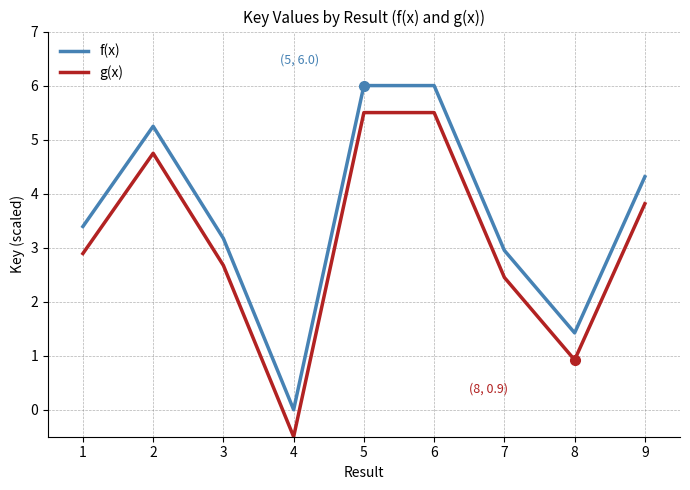

Rank the series at 5 from highest to lowest value.

f(x), g(x)